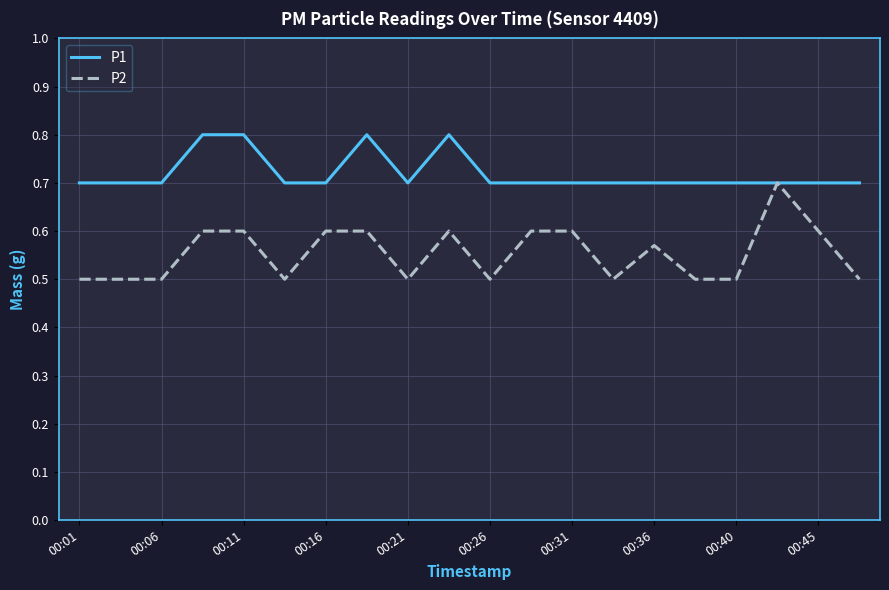

How many lines are shown in the chart?

2